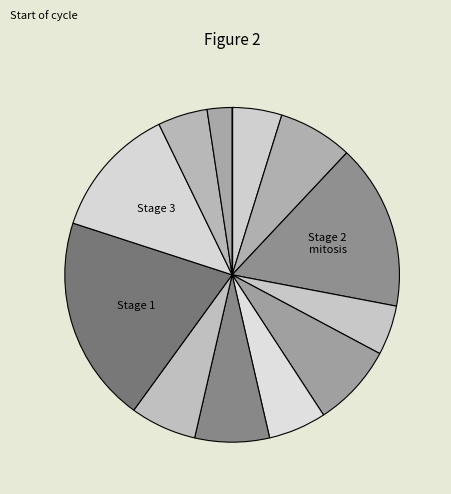

How many slices are in this pie chart?

12